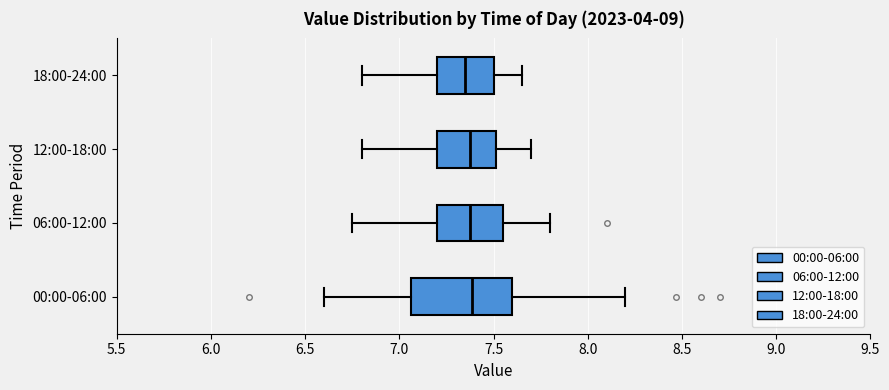

Comparing the boxes themselves (not the whiskers), which one is the widest?

00:00-06:00